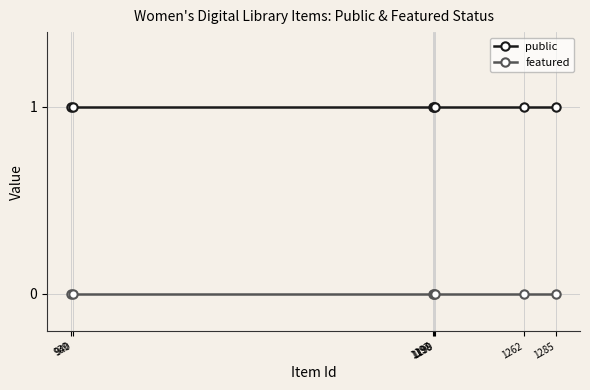

Reading left to right, extract all data points from this chart.

public: 939=1	940=1	1197=1	1198=1	1199=1	1262=1	1285=1
featured: 939=0	940=0	1197=0	1198=0	1199=0	1262=0	1285=0